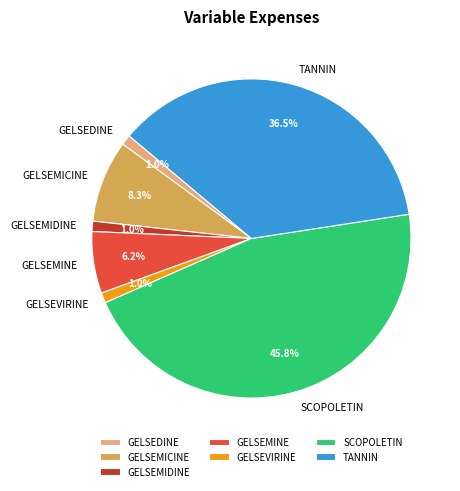

How many segments does this pie chart have?

7